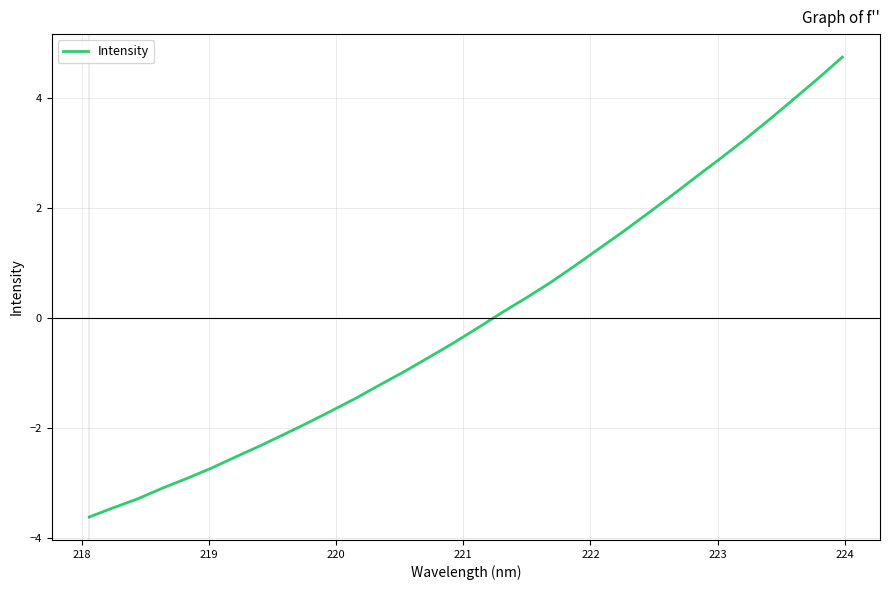

What is the smallest value displayed?

-3.6